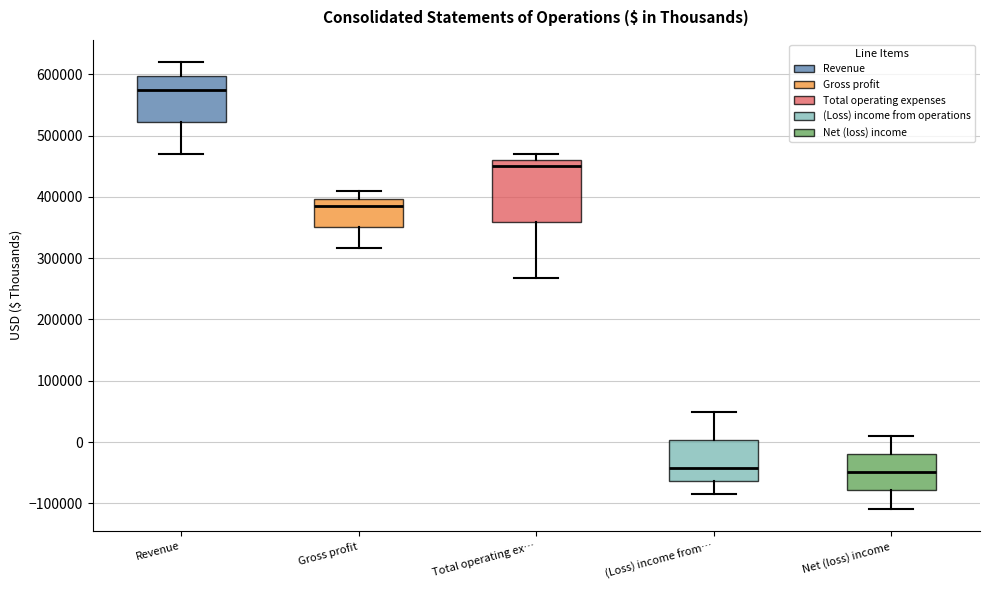

Reading left to right, read every box against the y-axis: the position of its median line, the range the box covers, and the ends of its whiskers. The values are not printed on the chart, so give them approximately, as read against the axis.

Revenue: median 580000, box 520000 to 600000, whiskers 470000 to 620000
Gross profit: median 390000, box 350000 to 400000, whiskers 320000 to 410000
Total operating ex…: median 450000, box 360000 to 460000, whiskers 270000 to 470000
(Loss) income from…: median -40000, box -60000 to 0, whiskers -90000 to 50000
Net (loss) income: median -50000, box -80000 to -20000, whiskers -110000 to 10000